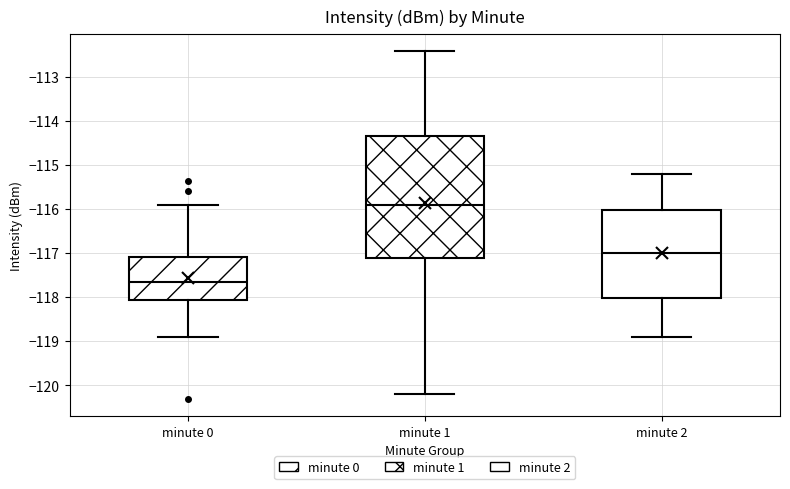

Which box is the tallest, from its lower edge to its upper edge?

minute 1